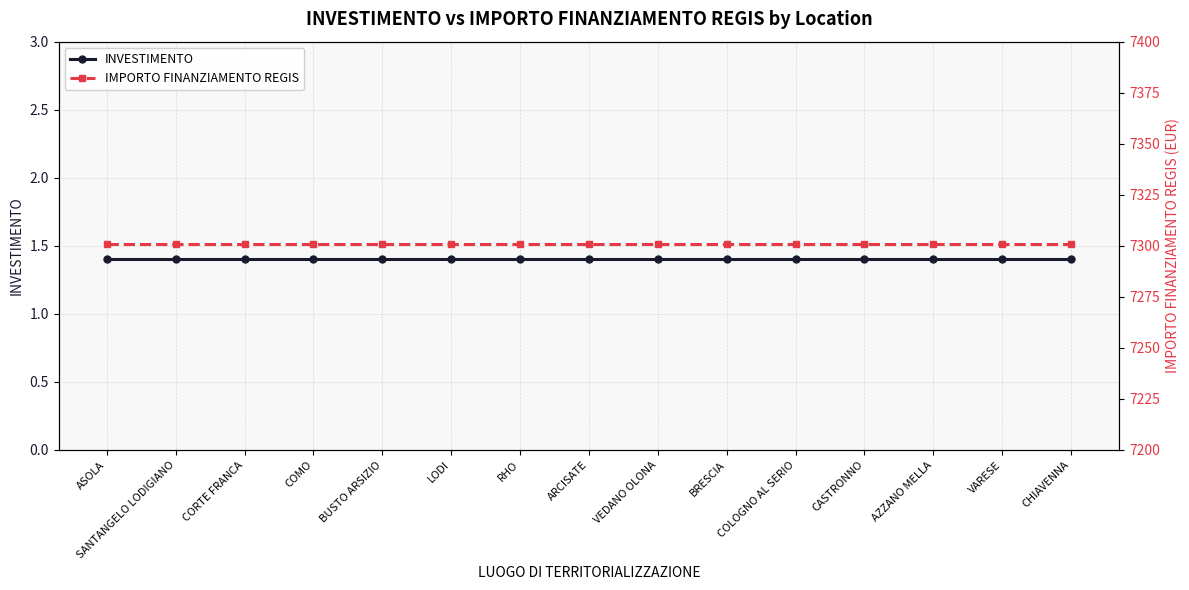

At VARESE, list the series in order from largest to smallest.

IMPORTO FINANZIAMENTO REGIS, INVESTIMENTO